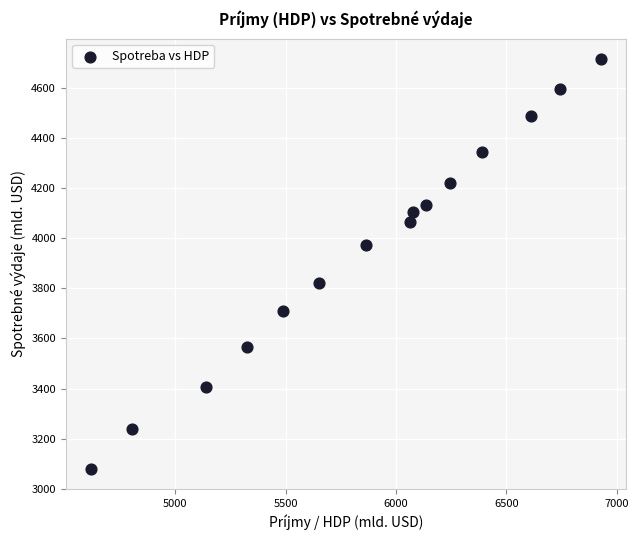

What is the range of Y values (max minus min)?

1632.6